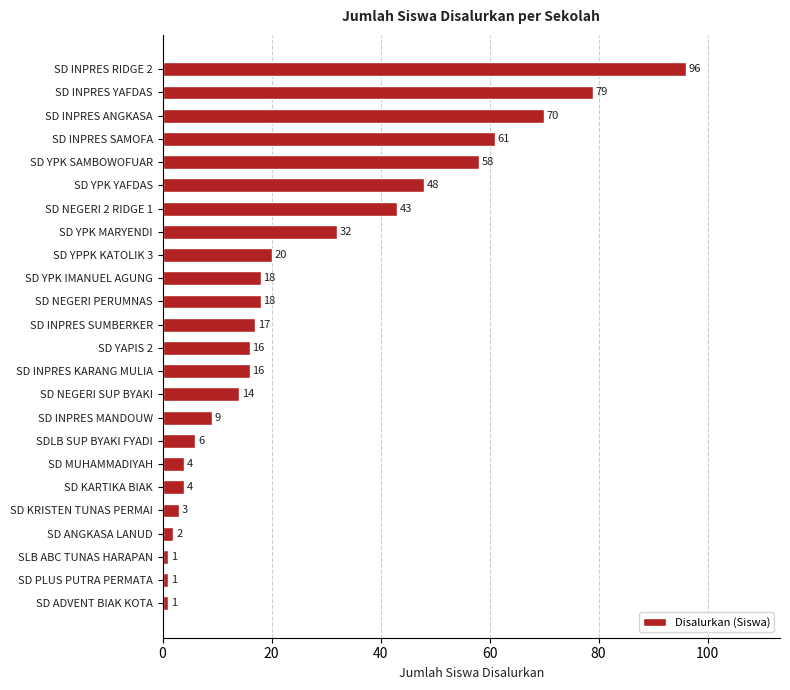

Which label corresponds to the largest value in the chart?

SD INPRES RIDGE 2